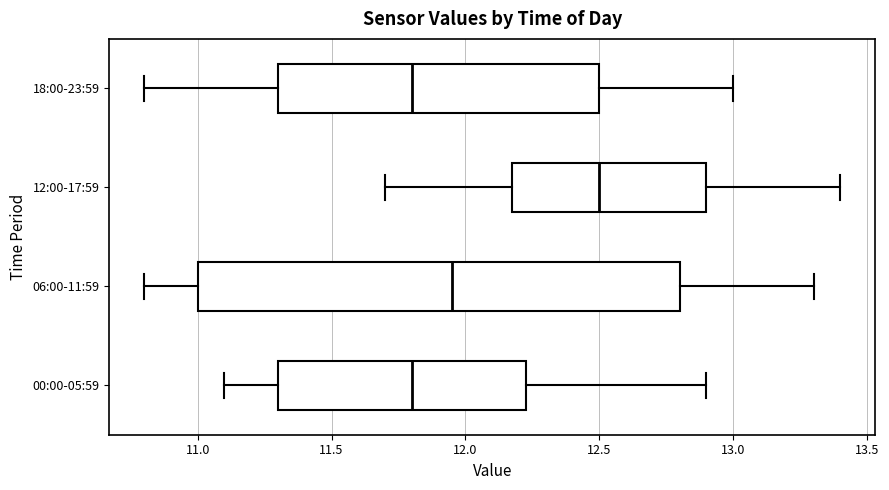

Comparing the boxes themselves (not the whiskers), which one is the widest?

06:00-11:59